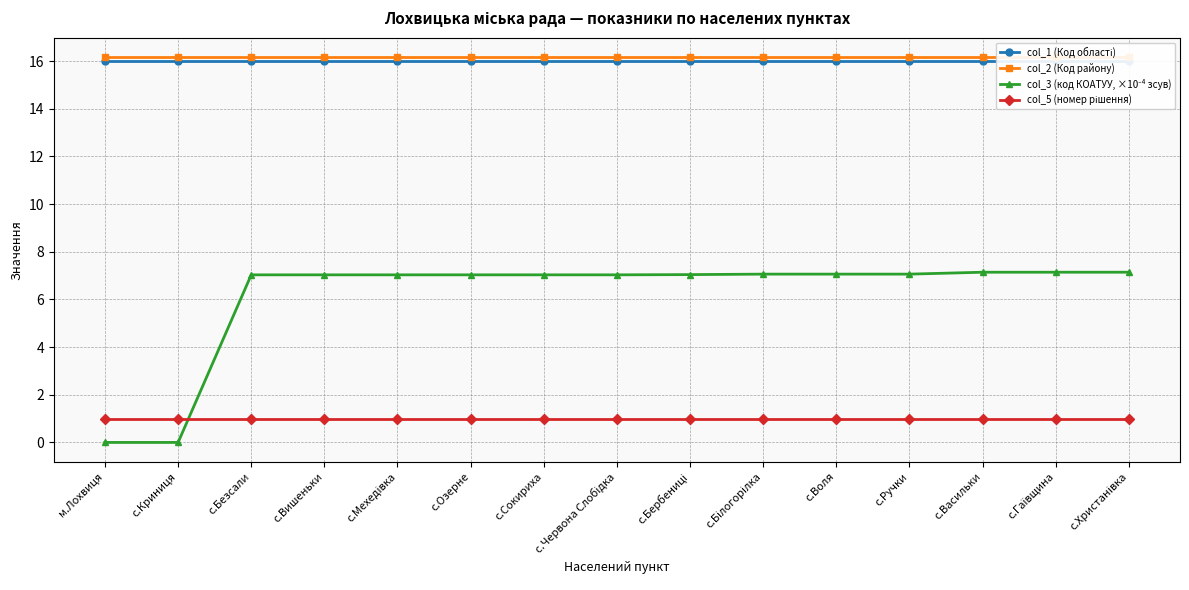

True or false: col_3 (код КОАТУУ, ×10⁻⁴ зсув) and col_1 (Код області) intersect in this chart.

False